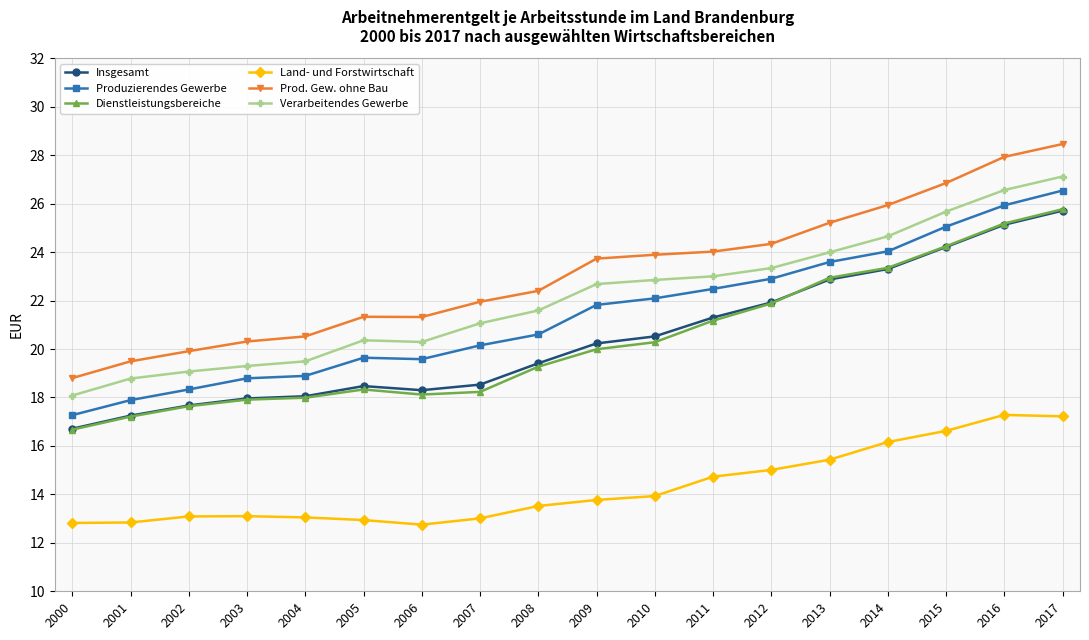

True or false: Insgesamt and Verarbeitendes Gewerbe cross at least once.

False